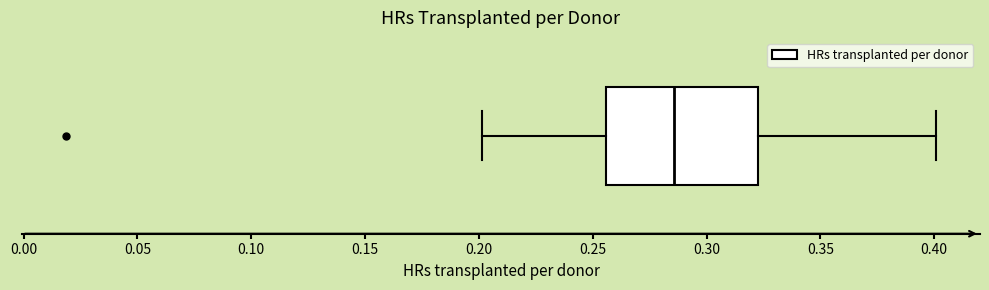

Where is the left edge of the box on the x-axis? The values are not printed on the chart, so give them approximately, as read against the axis.

0.255